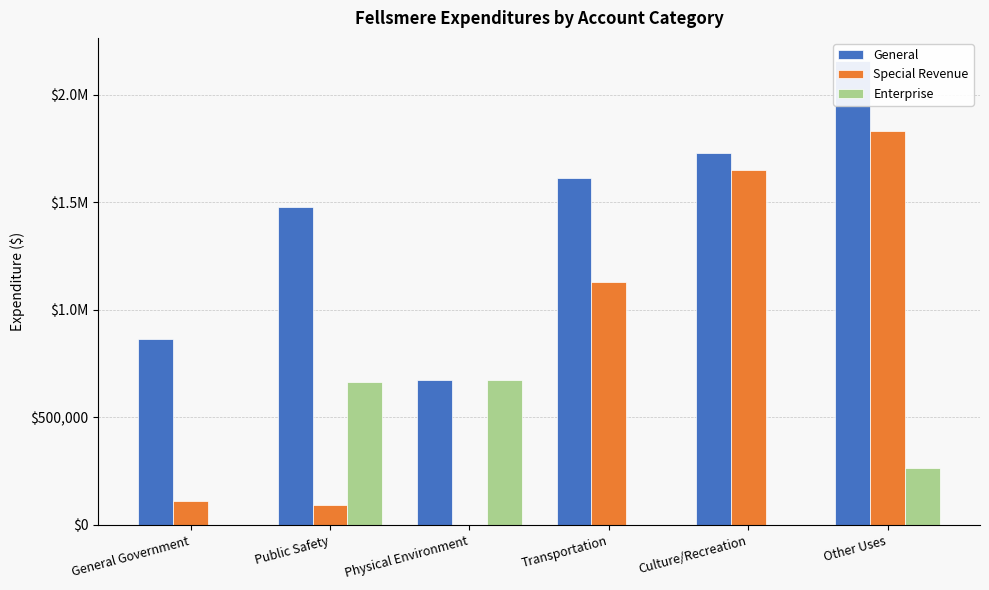

Where does the Special Revenue series first go above 1129088?

Culture/Recreation